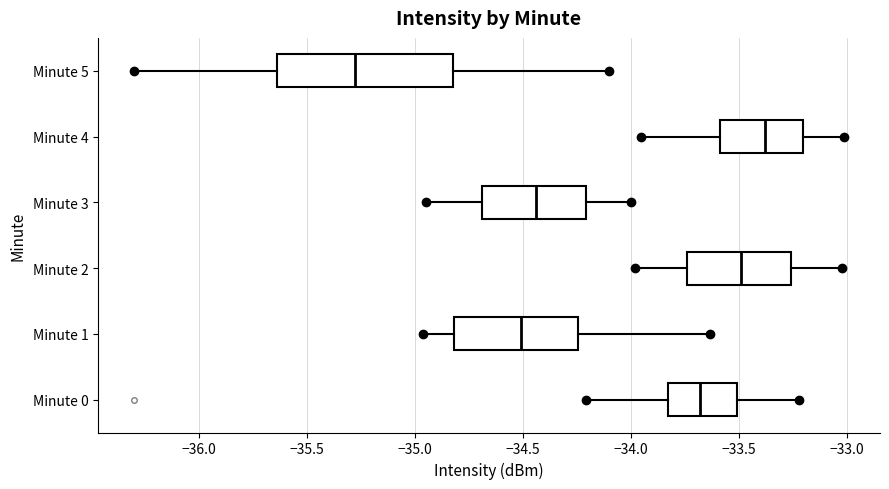

Reading bottom to top, read every box against the x-axis: the position of its median line, the range the box covers, and the ends of its whiskers. The values are not printed on the chart, so give them approximately, as read against the axis.

Minute 0: median -33.70, box -33.85 to -33.50, whiskers -34.20 to -33.20
Minute 1: median -34.50, box -34.80 to -34.25, whiskers -34.95 to -33.65
Minute 2: median -33.50, box -33.75 to -33.25, whiskers -34.00 to -33.00
Minute 3: median -34.45, box -34.70 to -34.20, whiskers -34.95 to -34.00
Minute 4: median -33.40, box -33.60 to -33.20, whiskers -33.95 to -33.00
Minute 5: median -35.25, box -35.65 to -34.80, whiskers -36.30 to -34.10